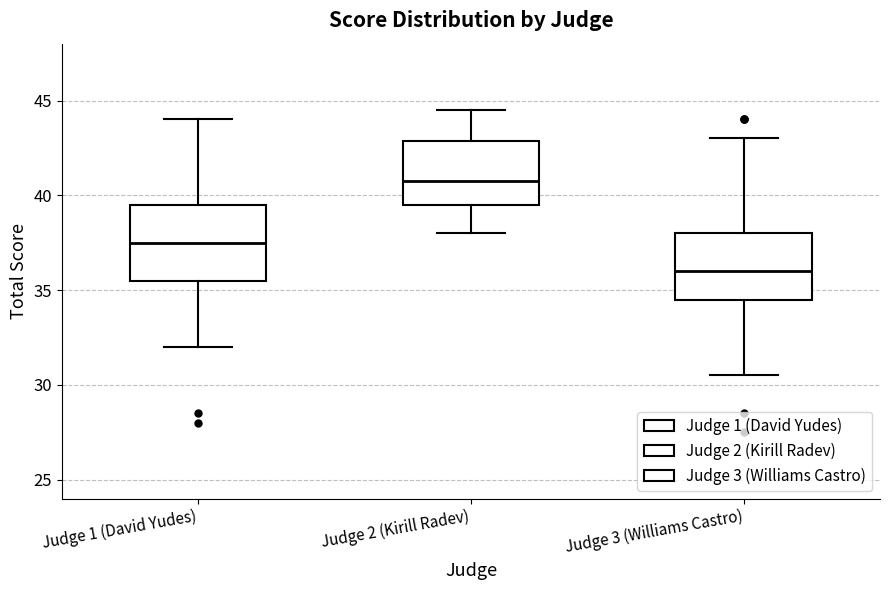

Which box has the lowest median line?

Judge 3 (Williams Castro)